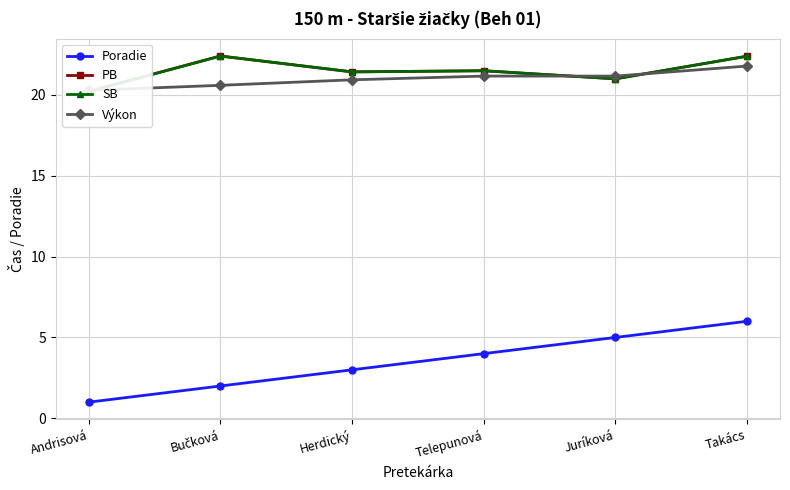

What is the difference between the maximum and minimum values in the PB series?

2.2